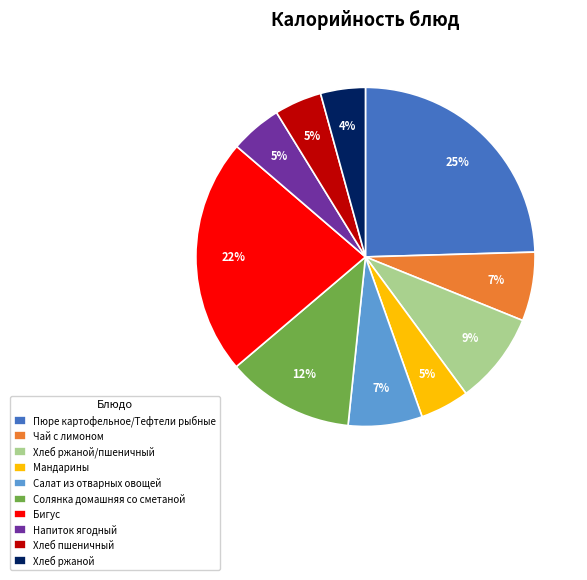

Approximately how many times larger is the value at Чай с лимоном compared to Мандарины?

1.4